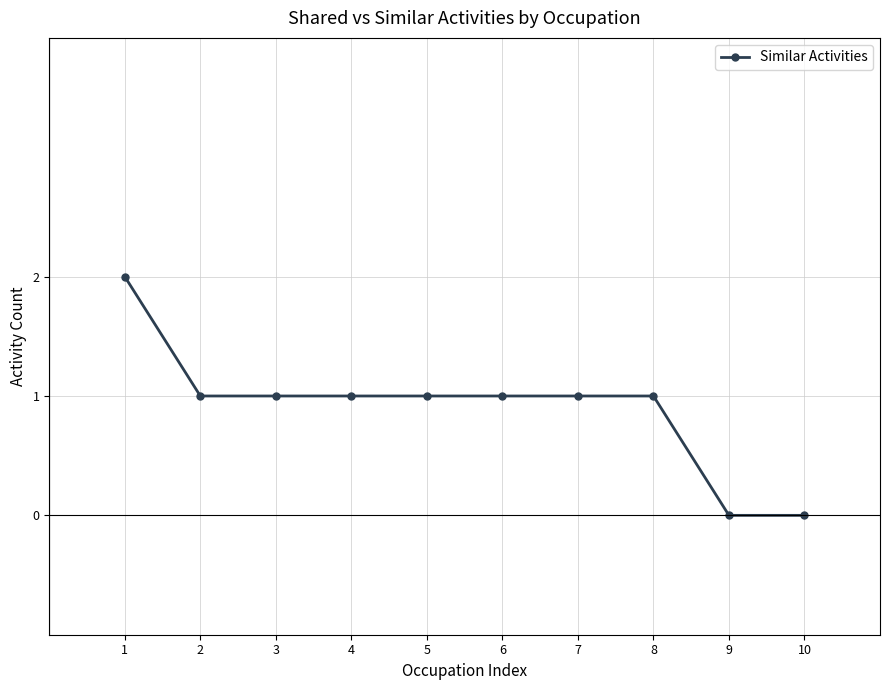

What is the difference between the maximum and minimum values?

2